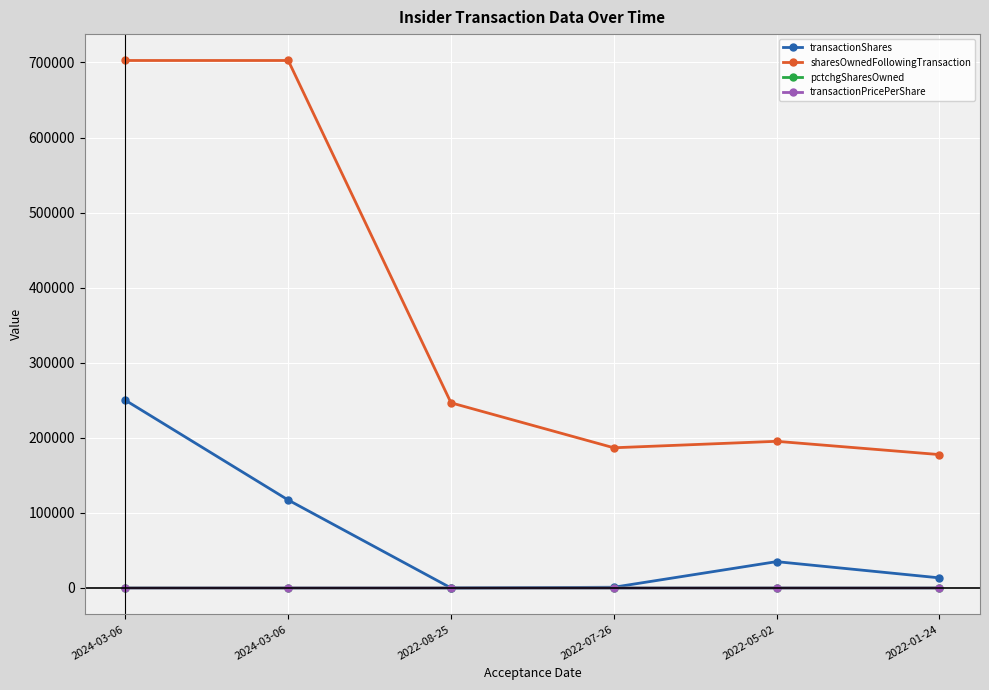

What is the label of the 5th point from the left?

2022-05-02